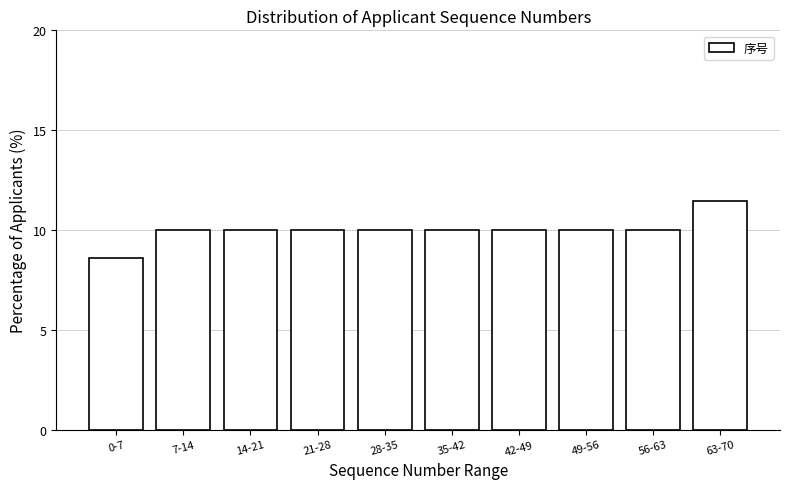

Reading left to right, transcribe all the data shown in this chart.

0-7=8.6	7-14=10.0	14-21=10.0	21-28=10.0	28-35=10.0	35-42=10.0	42-49=10.0	49-56=10.0	56-63=10.0	63-70=11.4